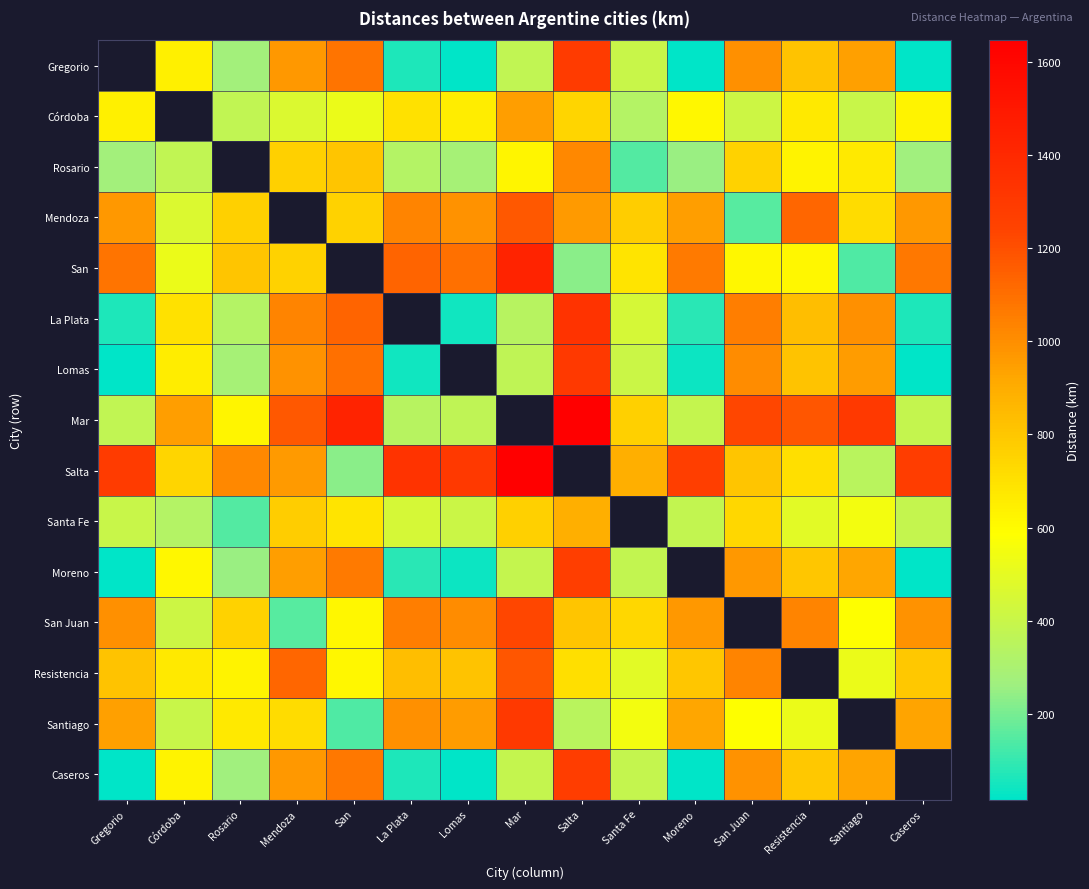

Is it true that Salta equals 961.0 at Mendoza?

True